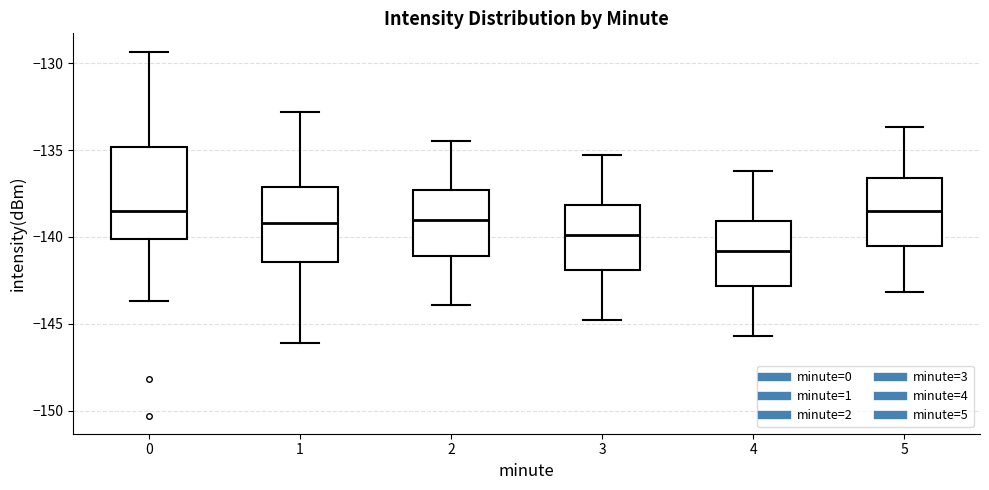

Which box is the tallest, from its lower edge to its upper edge?

0